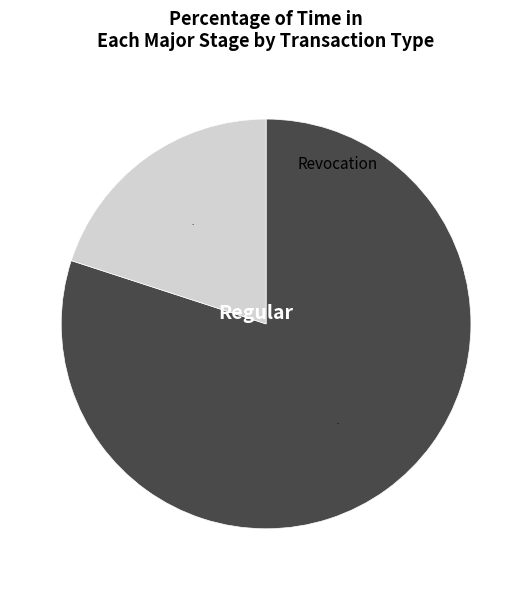

To the nearest percent, what portion does Revocation represent?

20%